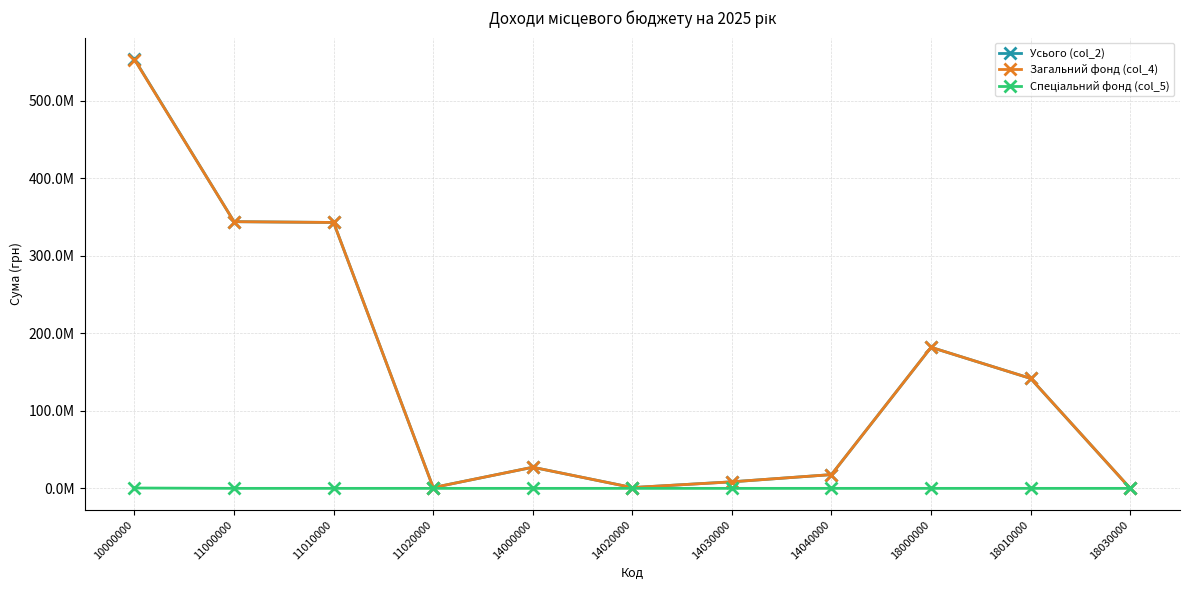

Reading left to right, what are all the values shown in this chart?

Усього (col_2): 10000000=553681600	11000000=344028800	11010000=343014800	11020000=1014000	14000000=27243700	14020000=1040800	14030000=8442600	14040000=17760300	18000000=181949800	18010000=141819900	18030000=35900
Загальний фонд (col_4): 10000000=553222300	11000000=344028800	11010000=343014800	11020000=1014000	14000000=27243700	14020000=1040800	14030000=8442600	14040000=17760300	18000000=181949800	18010000=141819900	18030000=35900
Спеціальний фонд (col_5): 10000000=459300	11000000=0	11010000=0	11020000=0	14000000=0	14020000=0	14030000=0	14040000=0	18000000=0	18010000=0	18030000=0